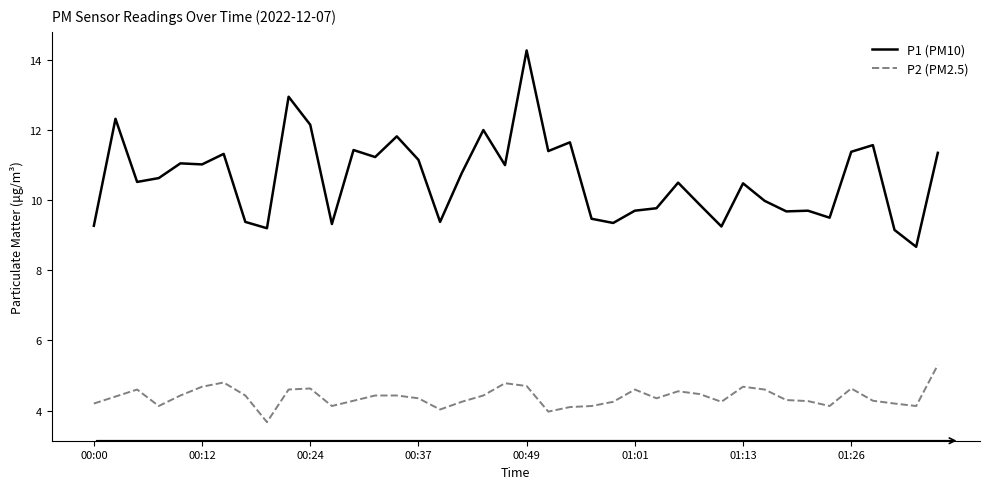

List the series in order of their overall mean, lowest first.

P2 (PM2.5), P1 (PM10)